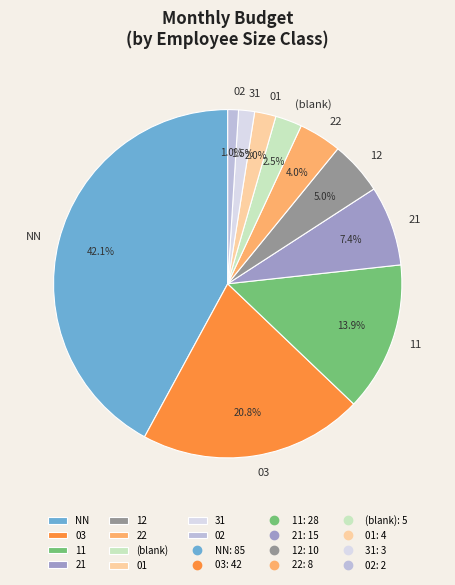

Between 11 and (blank), which is larger?

11